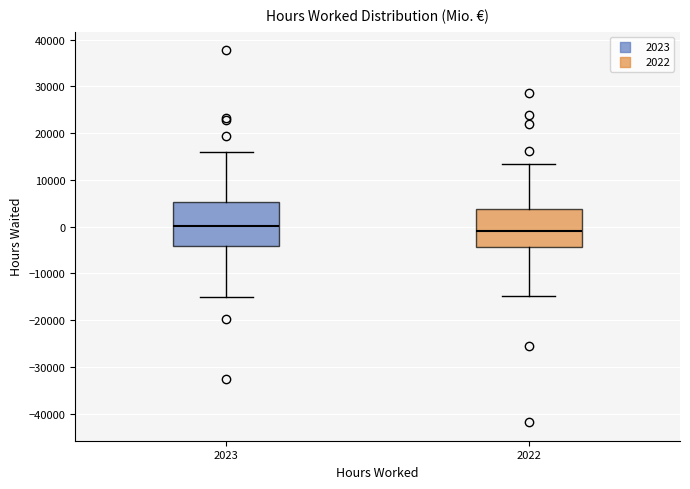

Reading left to right, read every box against the y-axis: the position of its median line, the range the box covers, and the ends of its whiskers. The values are not printed on the chart, so give them approximately, as read against the axis.

2023: median 0, box -4000 to 5000, whiskers -15000 to 16000
2022: median -1000, box -4000 to 4000, whiskers -15000 to 13000